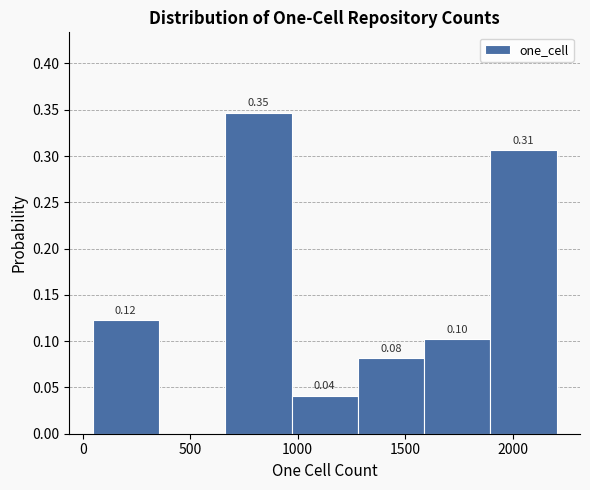

Over which range of the x-axis is the bar tallest?

650 to 950